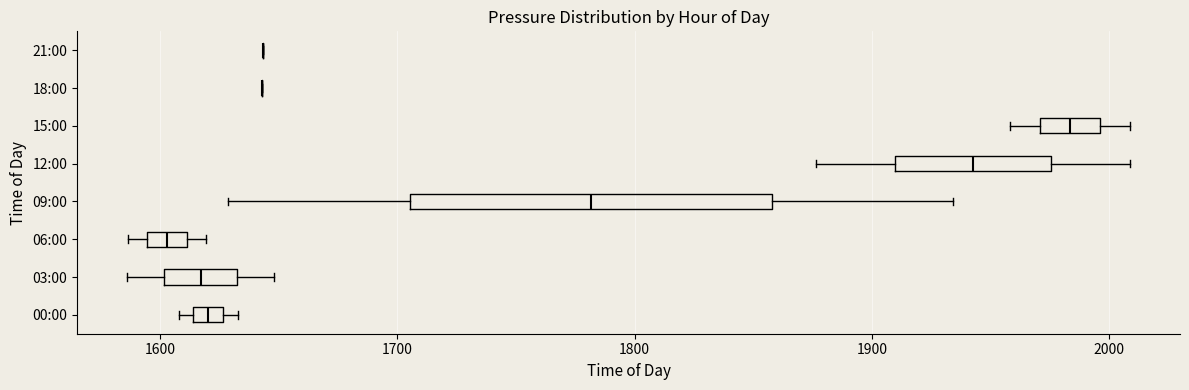

Where does the median line of the box for 09:00 sit on the x-axis? The values are not printed on the chart, so give them approximately, as read against the axis.

1780